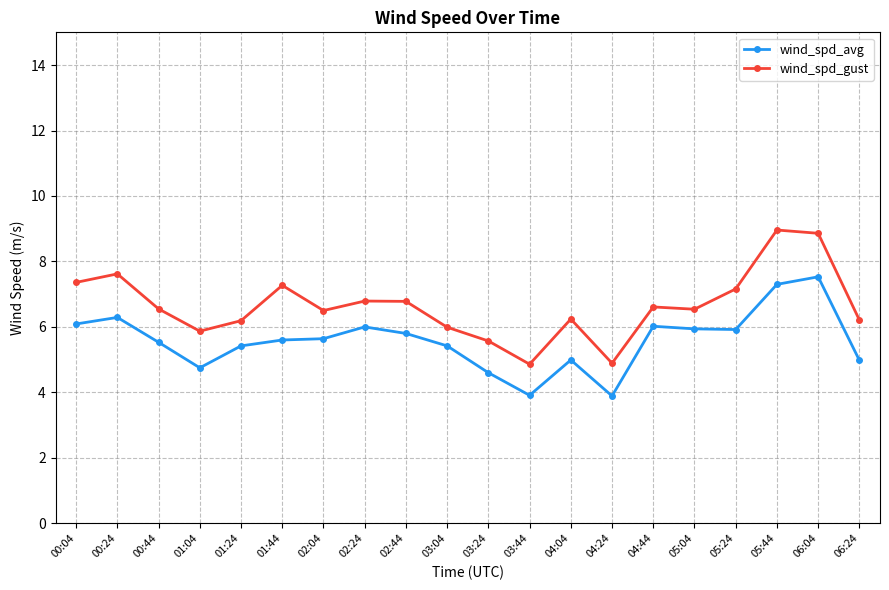

Rank the series at 02:44 from lowest to highest value.

wind_spd_avg, wind_spd_gust